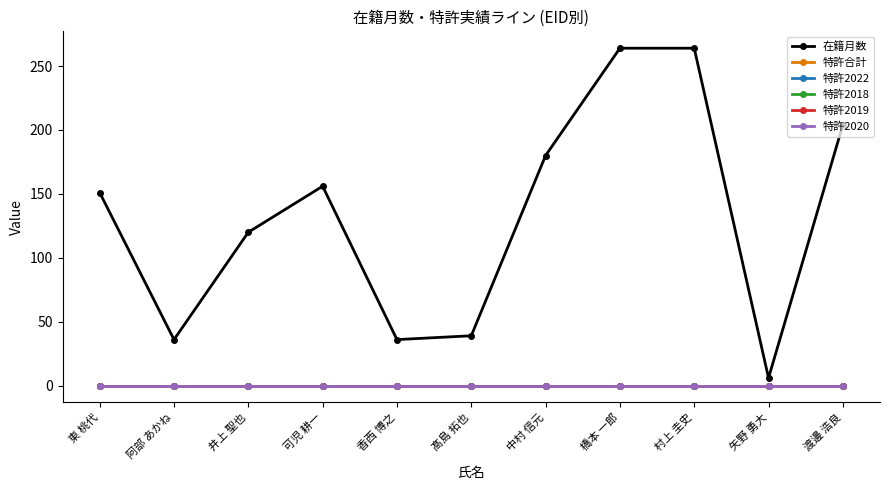

What is the spread (max minus min) of values at 阿部 あかね?

36